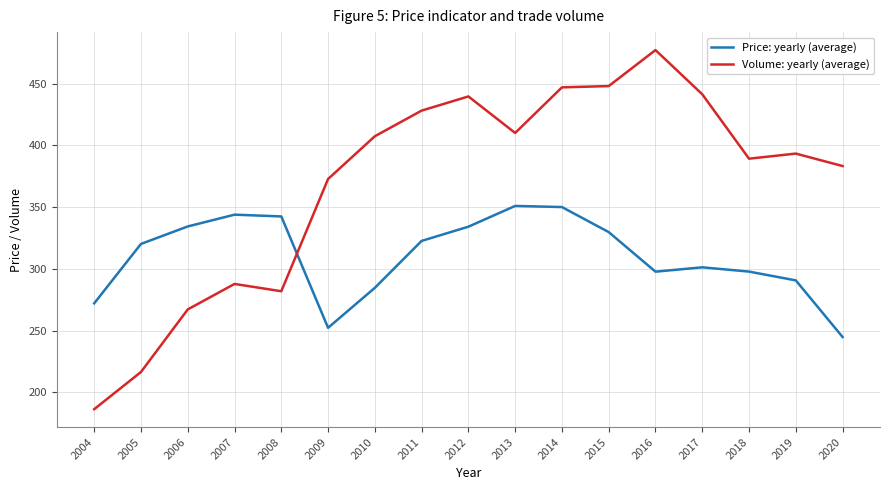

What is the maximum value shown in the chart?

477.2